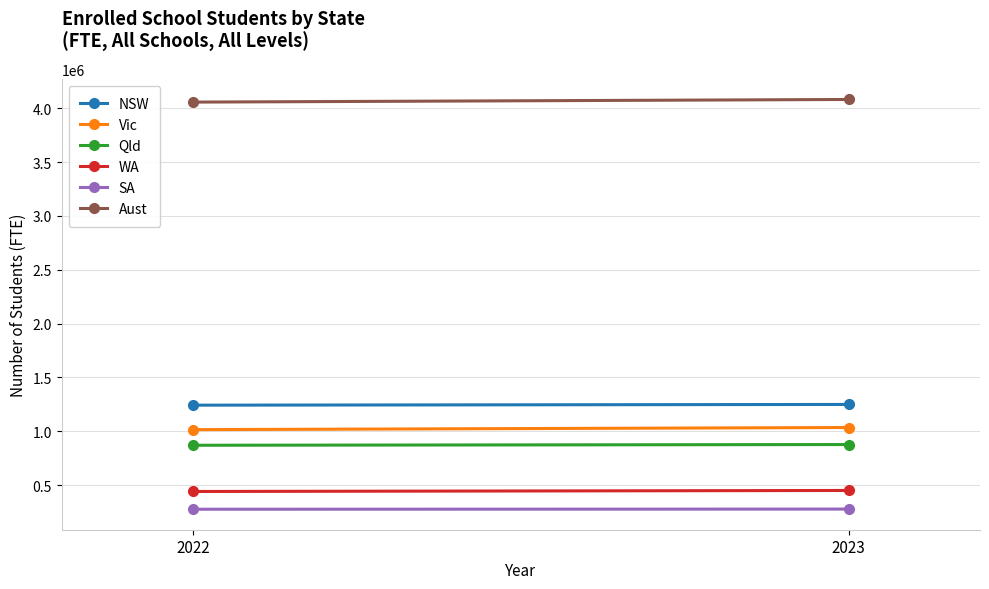

Count the number of data series in this chart.

6